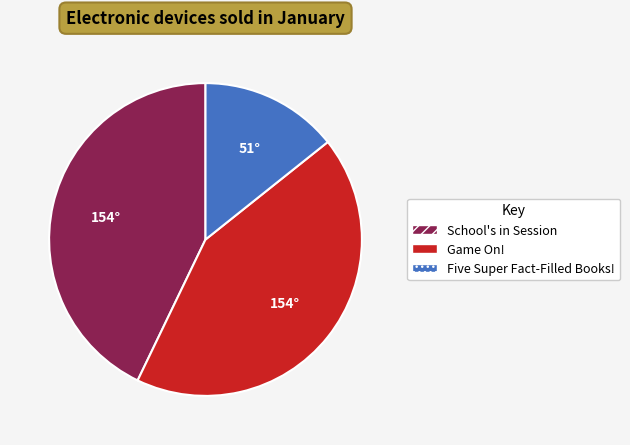

Combined, do Game On! and Five Super Fact-Filled Books! account for over 50%?

Yes